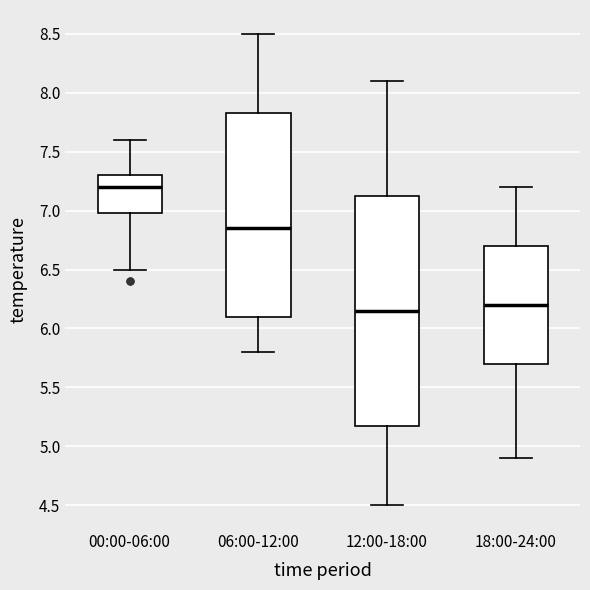

Which box is the tallest, from its lower edge to its upper edge?

12:00-18:00